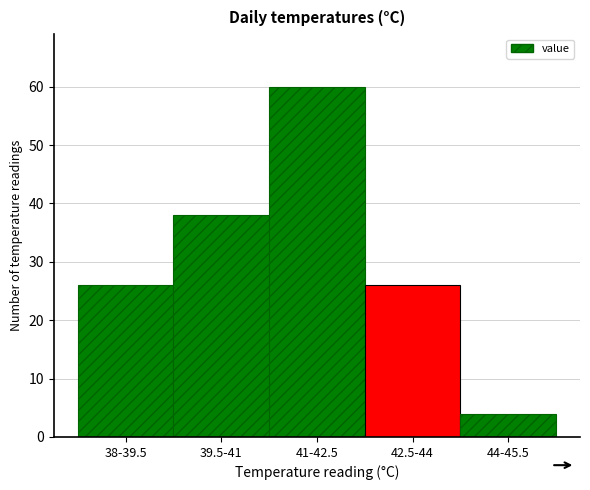

Reading left to right, what are all the values shown in this chart?

38-39.5=26	39.5-41=38	41-42.5=60	42.5-44=26	44-45.5=4